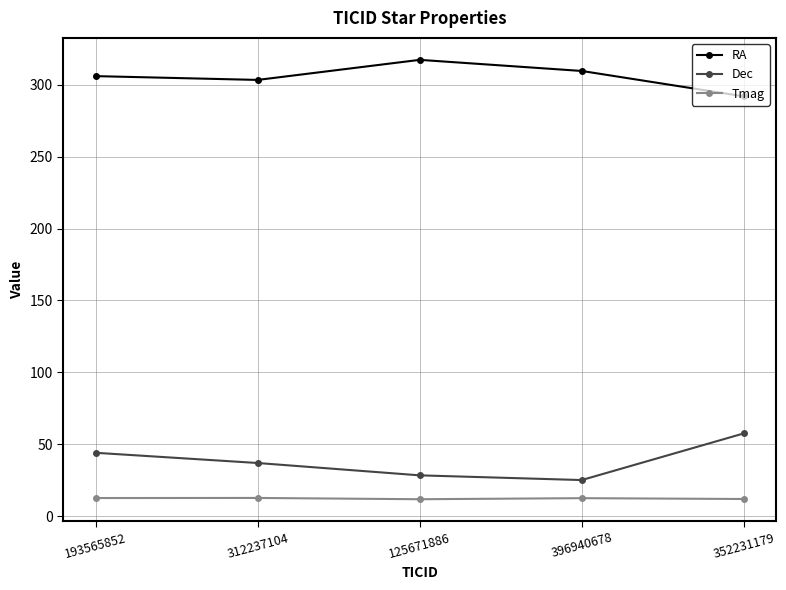

At how many categories does at least one series exceed 279?

5